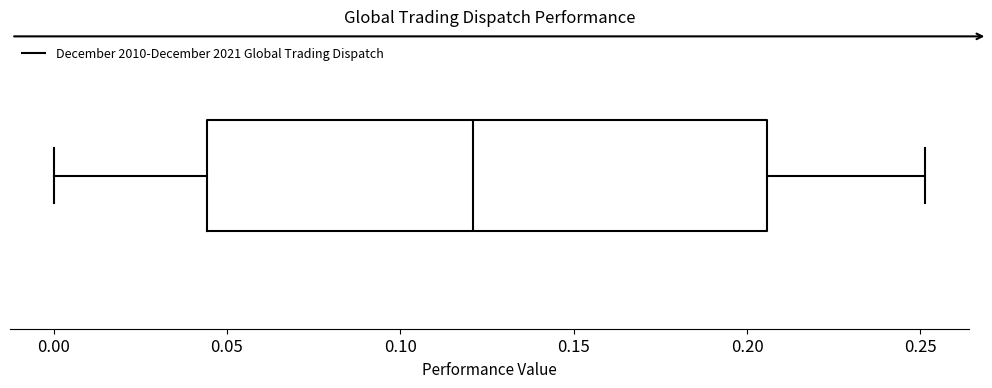

Transcribe this box plot: give where the median line is, the range the box spans, and where the two whiskers end, as read against the x-axis. The values are not printed on the chart, so give them approximately, as read against the axis.

median 0.120, box 0.045 to 0.205, whiskers 0.000 to 0.250